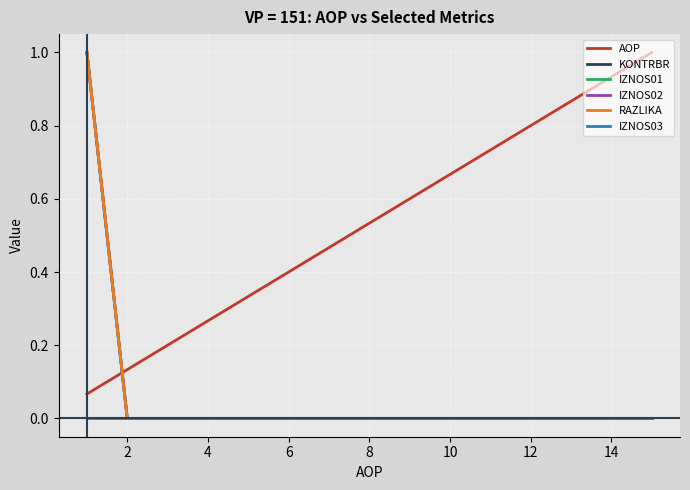

True or false: IZNOS03 and KONTRBR cross at least once.

False